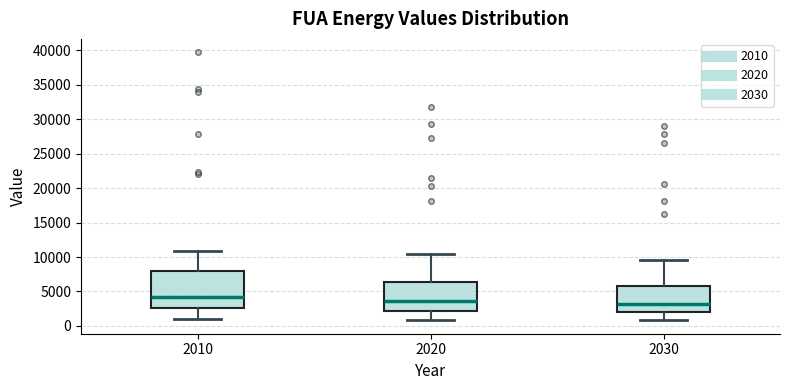

Which box has the highest median line?

2010